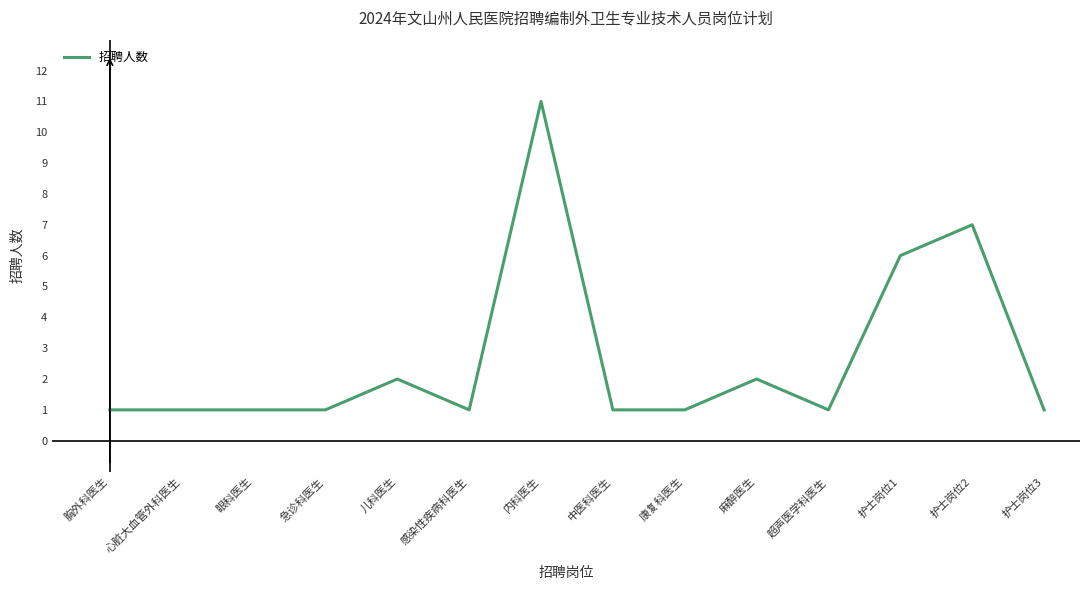

What position from the right is 麻醉医生?

5